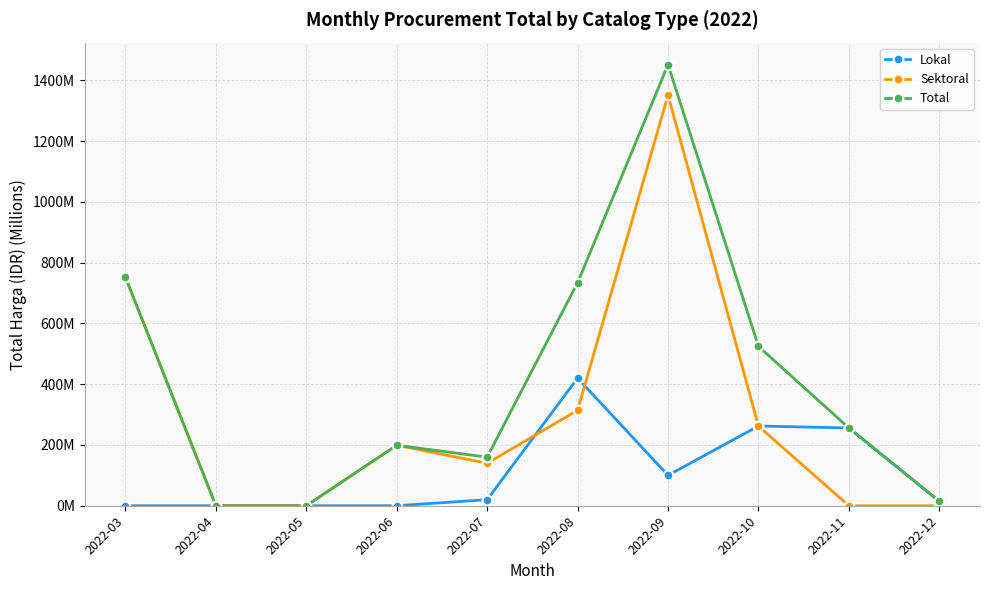

True or false: Lokal and Total cross at least once.

False